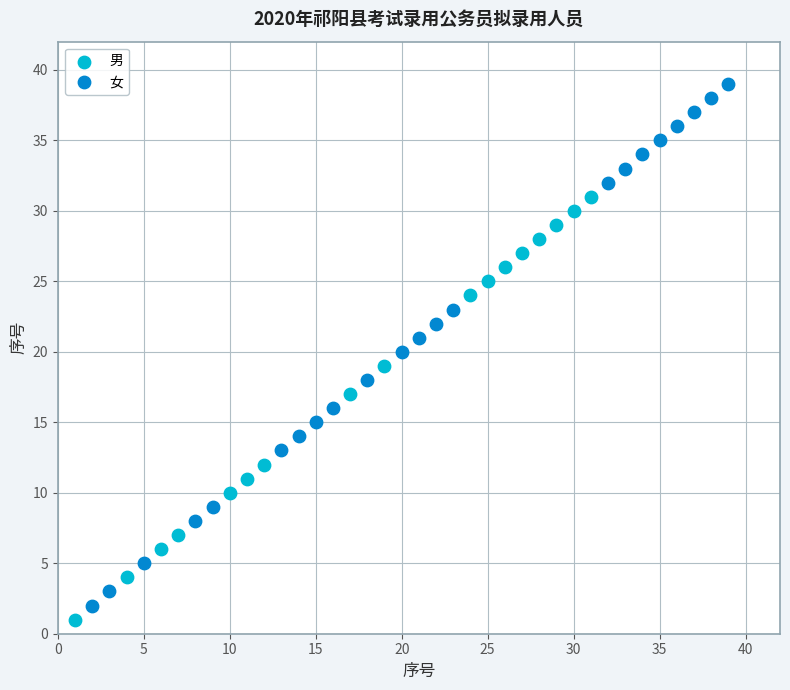

Which series contains the highest Y value?

女